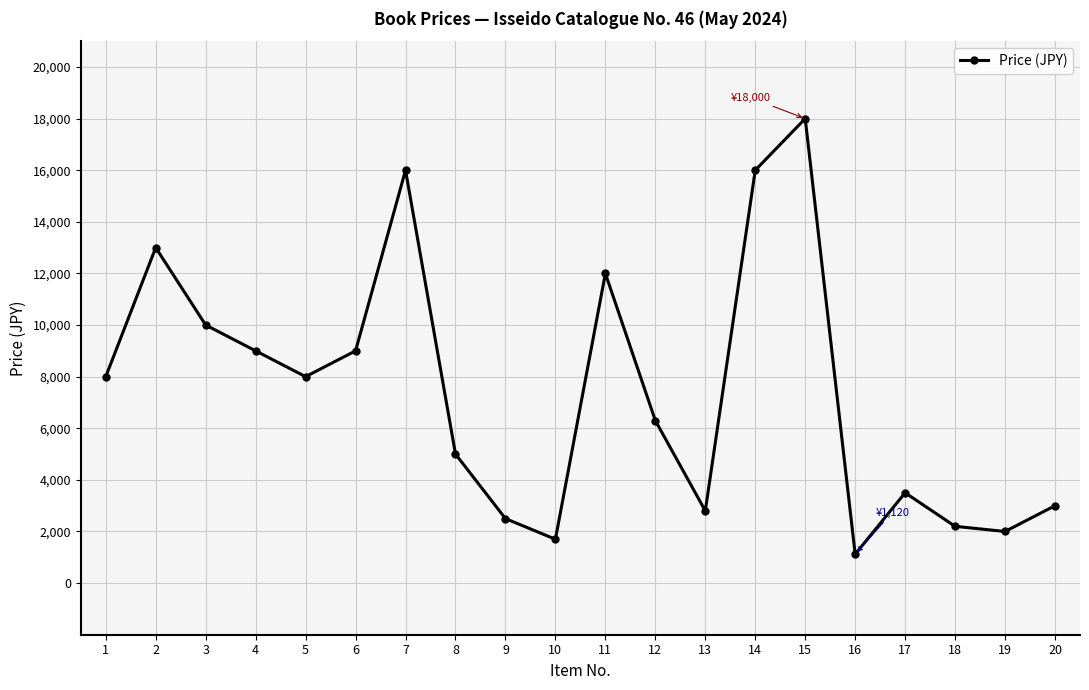

Where is the first local maximum?

2